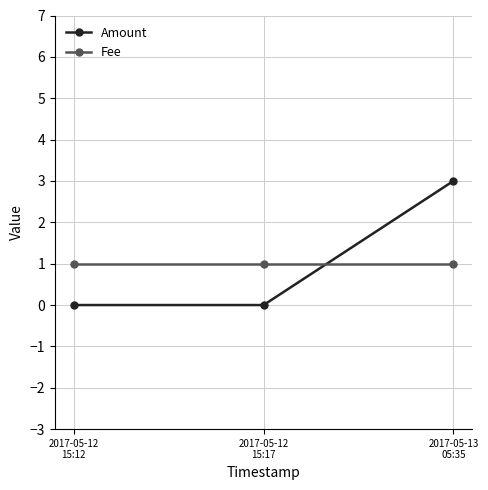

Which category has the highest value across all series?

2017-05-13
05:35